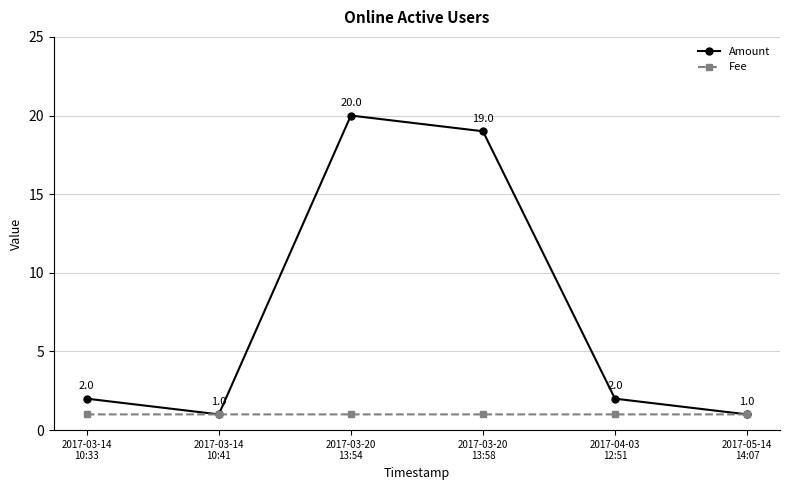

Rank the series by their maximum value, from lowest to highest.

Fee, Amount